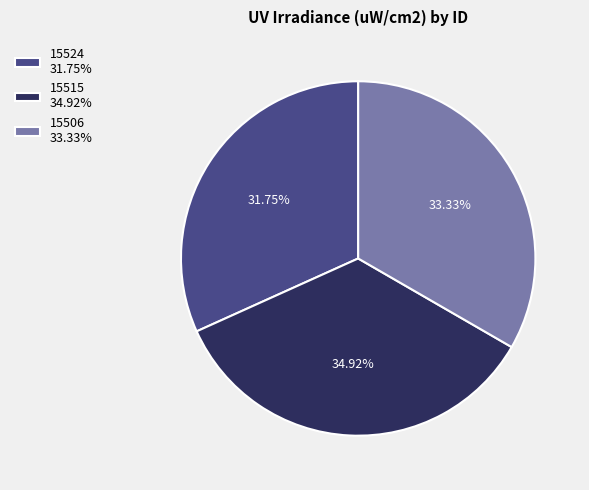

Does 15506 account for over 50% of the chart?

No